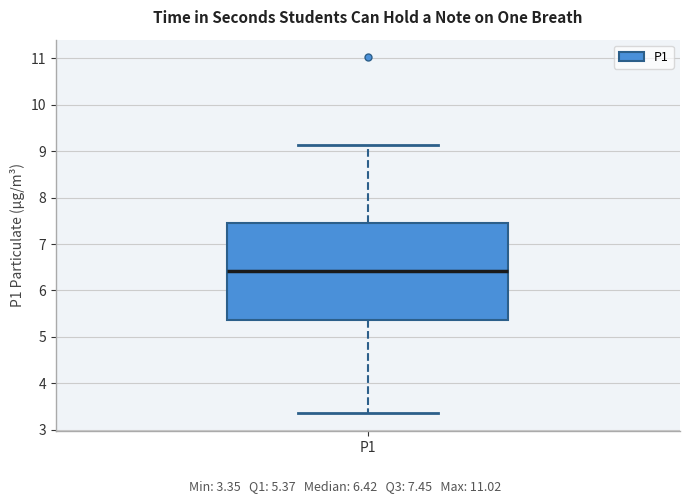

Where is the lower edge of the box for P1 on the y-axis? The values are not printed on the chart, so give them approximately, as read against the axis.

5.4